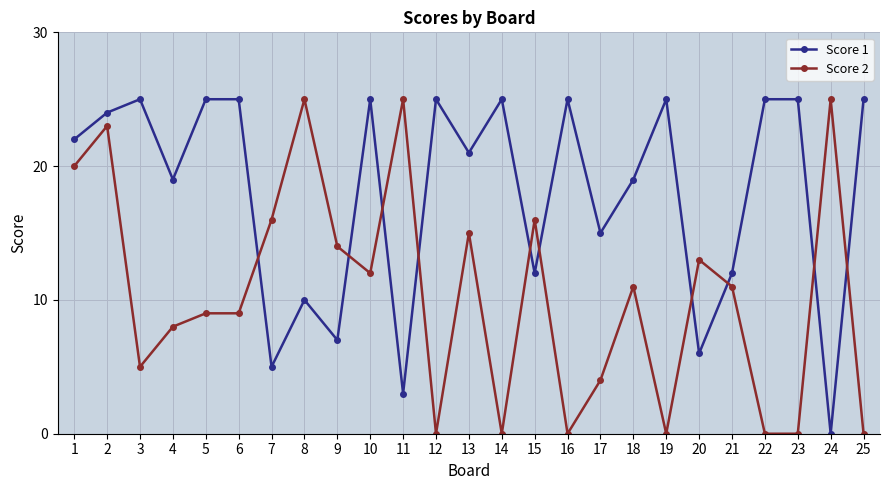

At which category does Score 1 reach its first local valley?

4